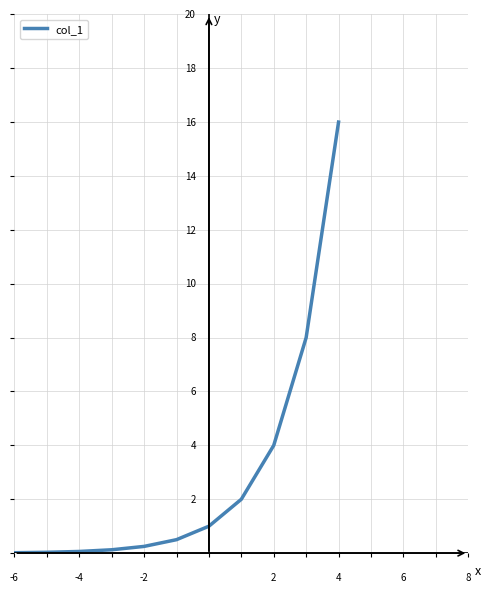

What is the sum of all values?

32.0